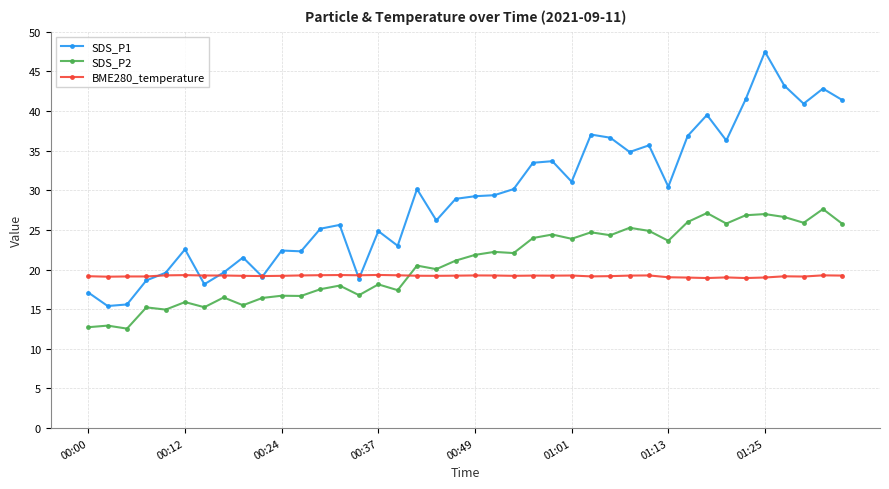

Which series has the largest total across all categories?

SDS_P1